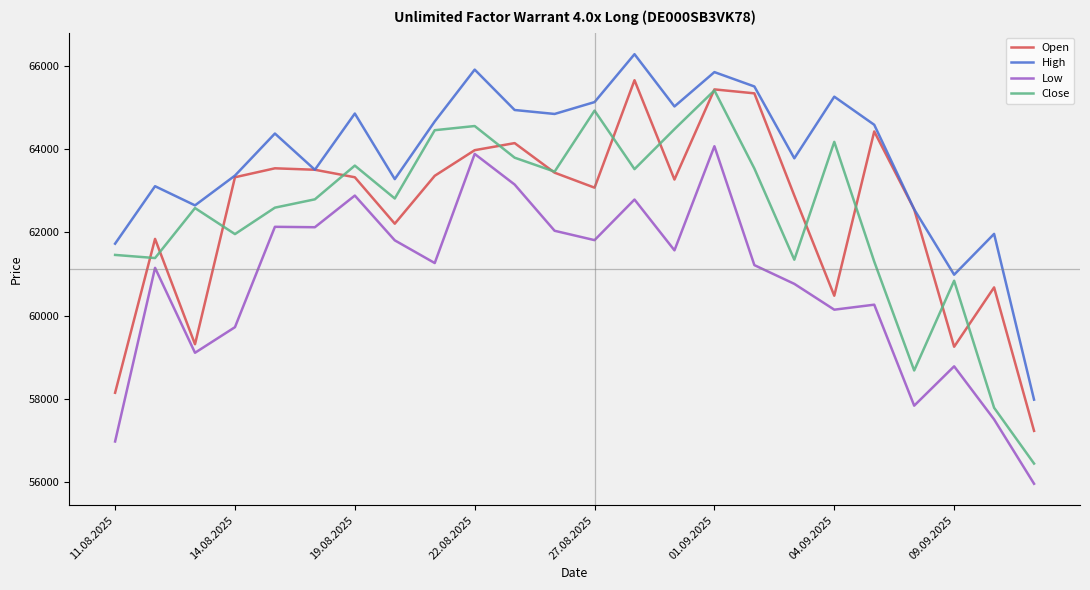

What is the sum of all Open values?

1500420